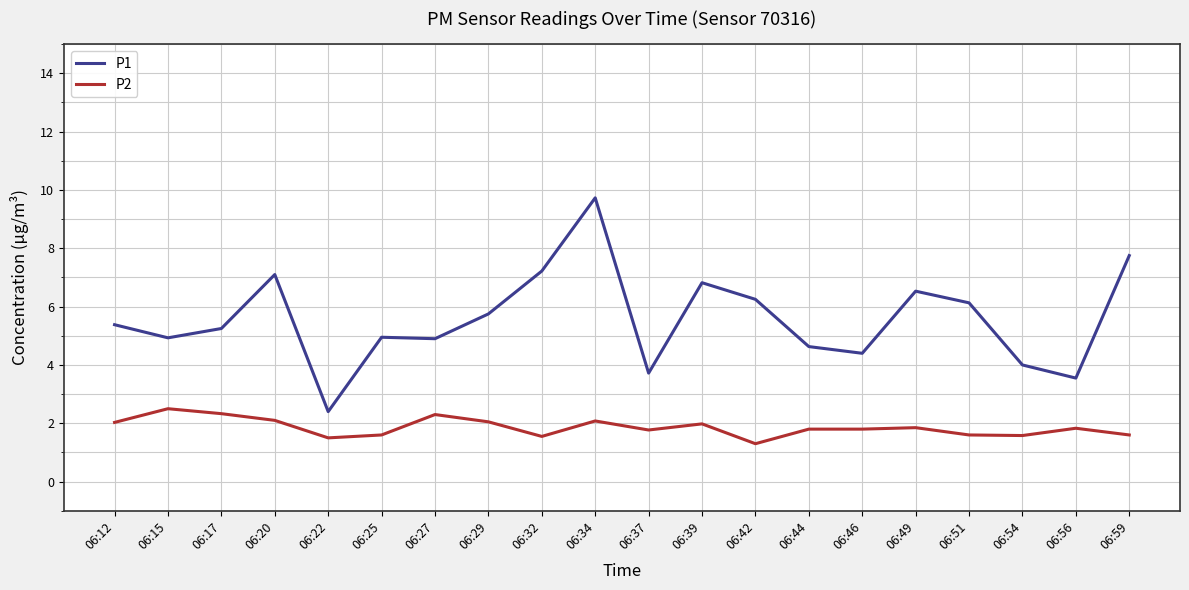

Which series has the largest total across all categories?

P1